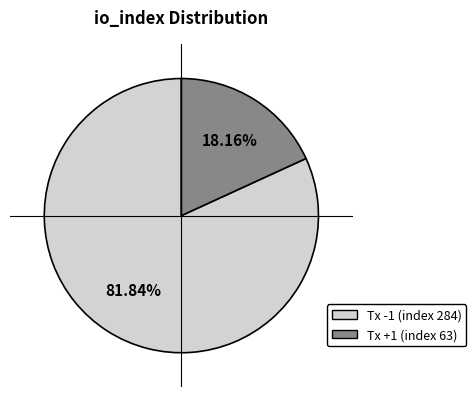

Does any single category account for the majority?

Yes